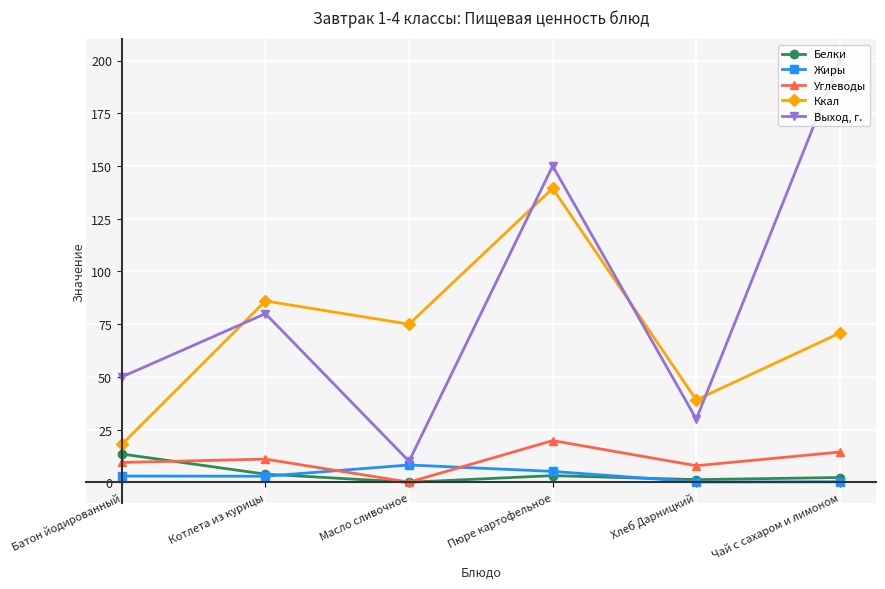

Is the value of Белки at Масло сливочное greater than the value of Выход, г. at Хлеб Дарницкий?

No